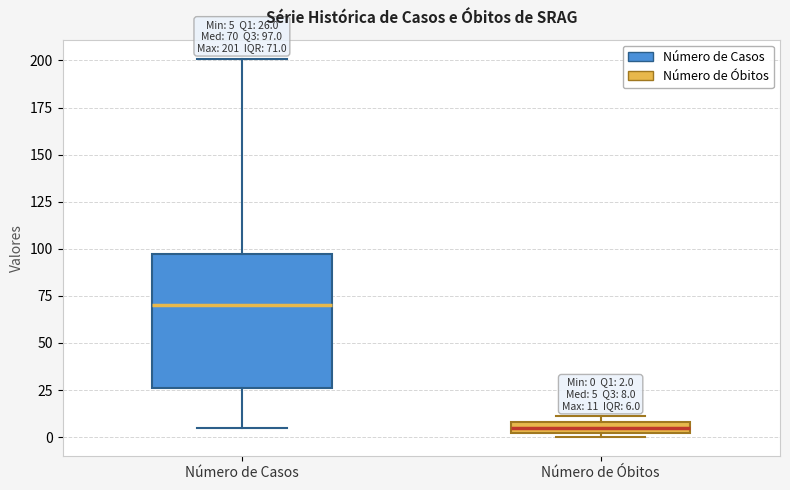

Which box has the highest median line?

Número de Casos